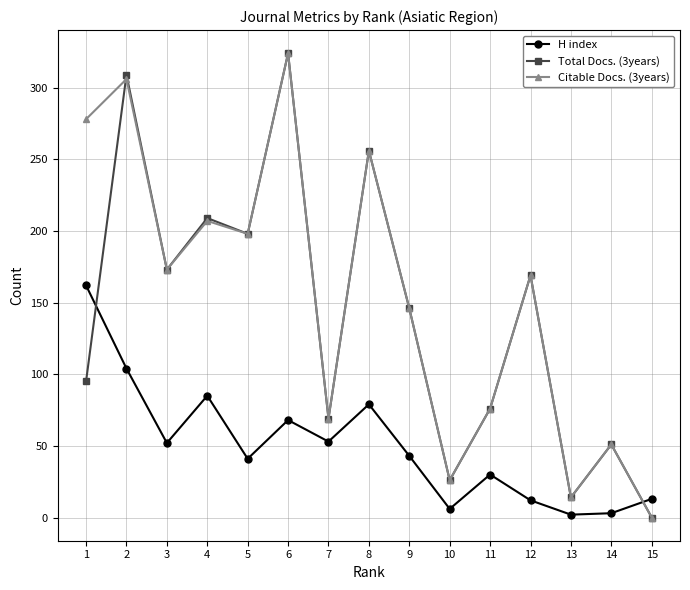

What are all the series names shown in the legend?

H index, Total Docs. (3years), Citable Docs. (3years)